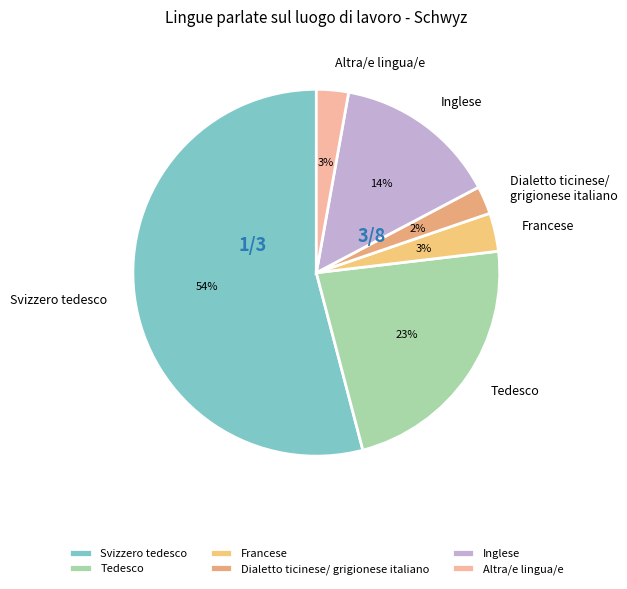

To the nearest percent, what is the average slice percentage?

17%